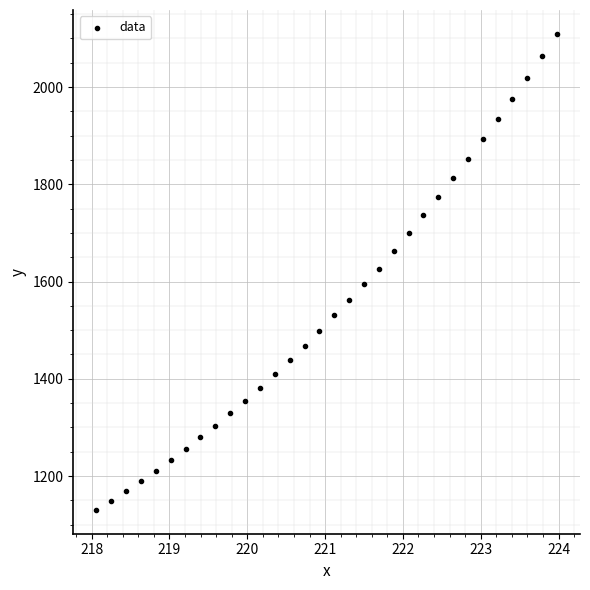

What is the range of Y values (max minus min)?

979.1